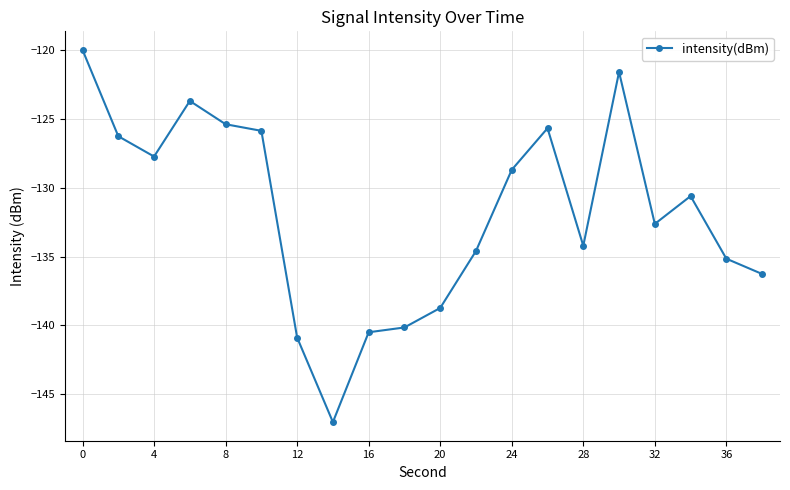

Reading left to right, extract all data points from this chart.

-120.0	-126.3	-127.7	-123.7	-125.4	-125.9	-140.9	-147.0	-140.5	-140.2	-138.7	-134.6	-128.7	-125.7	-134.2	-121.6	-132.6	-130.6	-135.2	-136.3